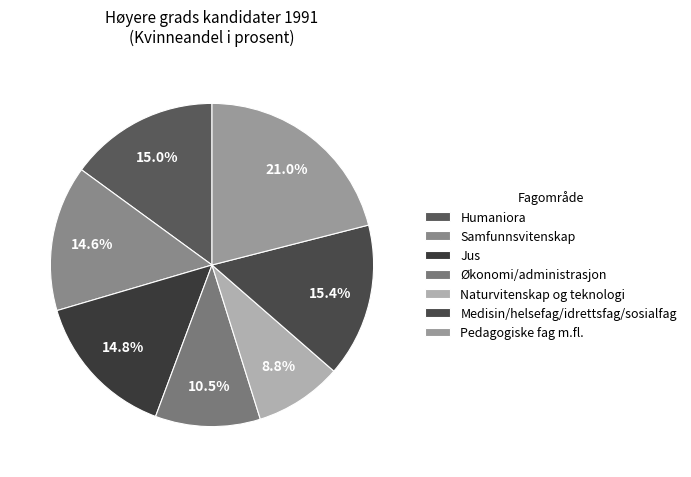

True or false: Økonomi/administrasjon accounts for 1% of the total.

False